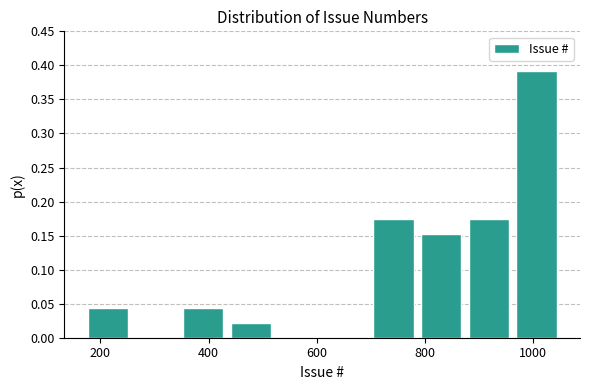

Reading left to right, list every bar in this chart as the range it spans on the x-axis followed by its height. Neither the bar edges nor the heights are printed on the chart, so give them approximately, as read against the axes.

180 to 260: 0.045
260 to 340: 0
340 to 440: 0.045
440 to 520: 0.020
520 to 620: 0
620 to 700: 0
700 to 780: 0.175
780 to 880: 0.150
880 to 960: 0.175
960 to 1060: 0.390